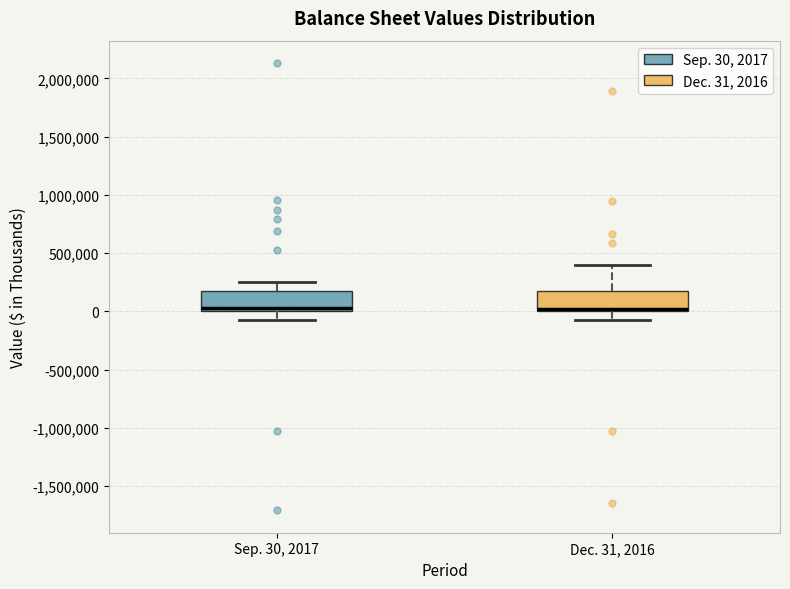

Reading left to right, transcribe this box plot: for each box, give where its median line is, the range the box spans, and where its two whiskers end, as read against the y-axis. The values are not printed on the chart, so give them approximately, as read against the axis.

Sep. 30, 2017: median 50000, box 0 to 150000, whiskers -50000 to 250000
Dec. 31, 2016: median 0 (drawn on the box's lower edge), box 0 to 200000, whiskers -100000 to 400000